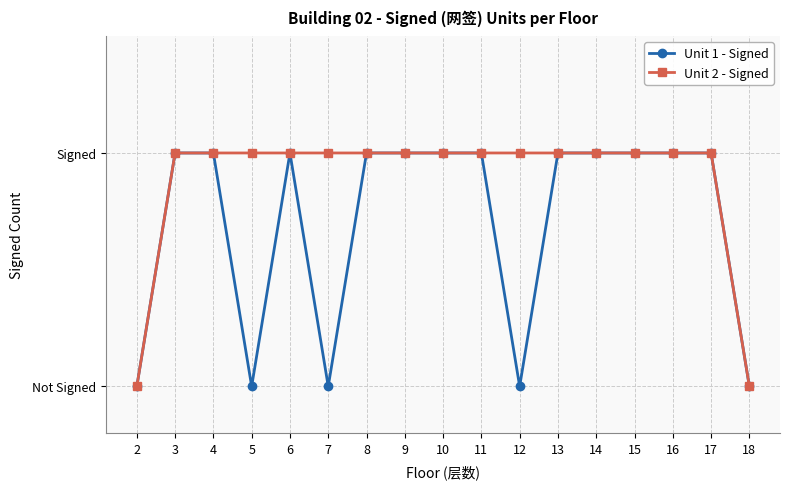

Is it true that Unit 2 - Signed equals 0 at 12?

False